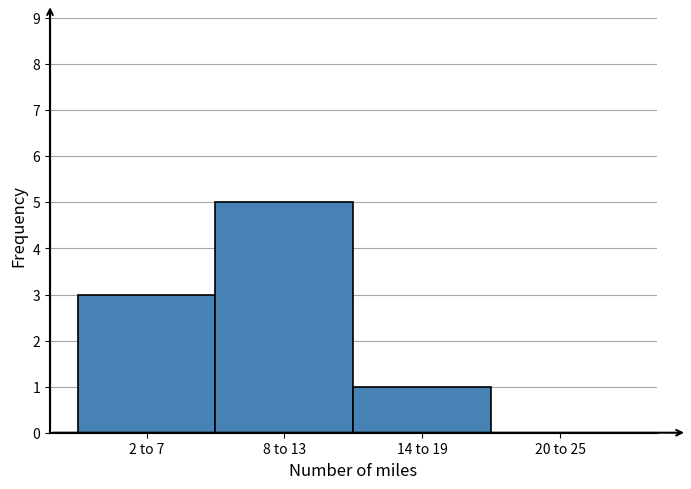

Reading left to right, transcribe all the data shown in this chart.

2 to 7=3	8 to 13=5	14 to 19=1	20 to 25=0